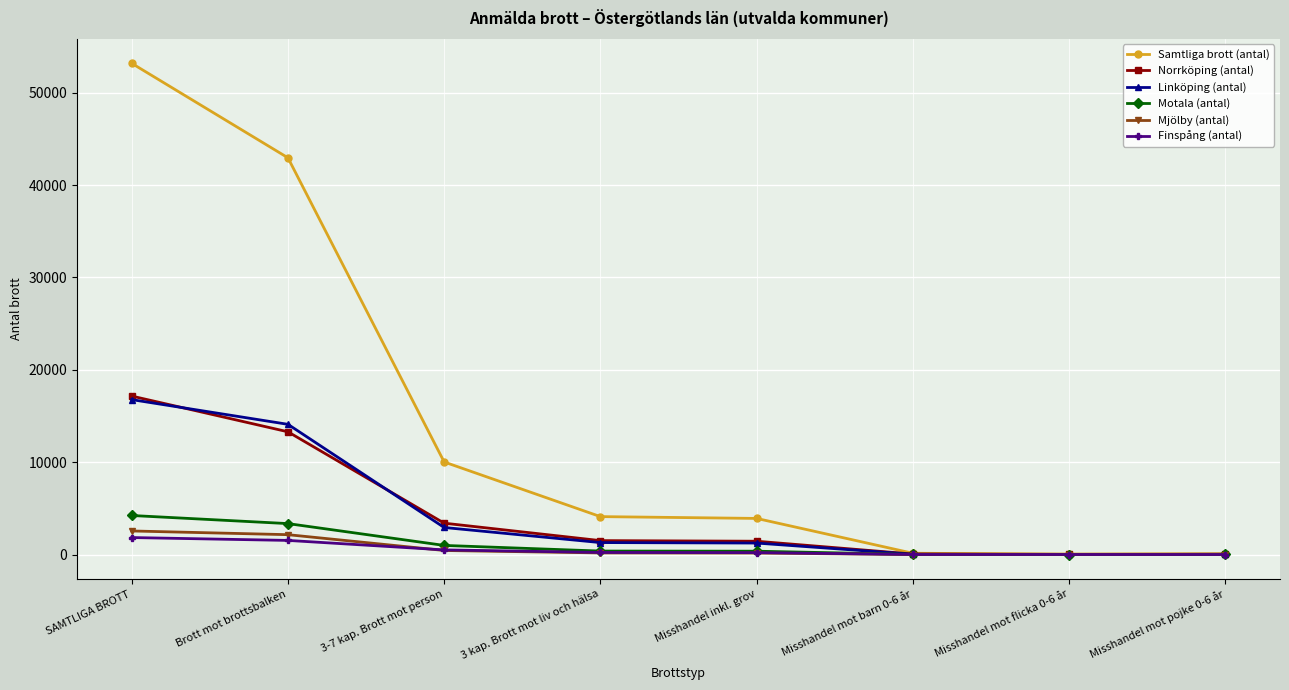

What is the sum of the Finspång (antal) values at SAMTLIGA BROTT and Misshandel mot flicka 0-6 år?

1847